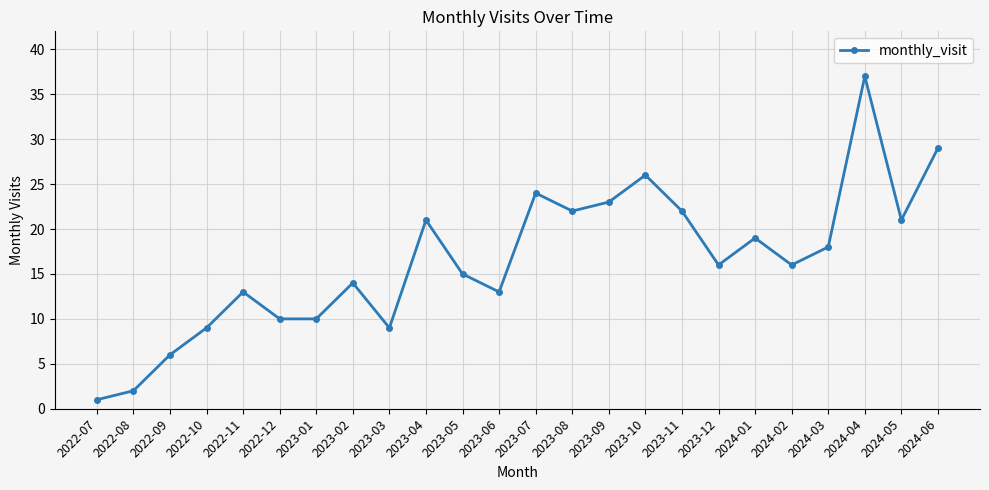

What is the sum of all values?

396